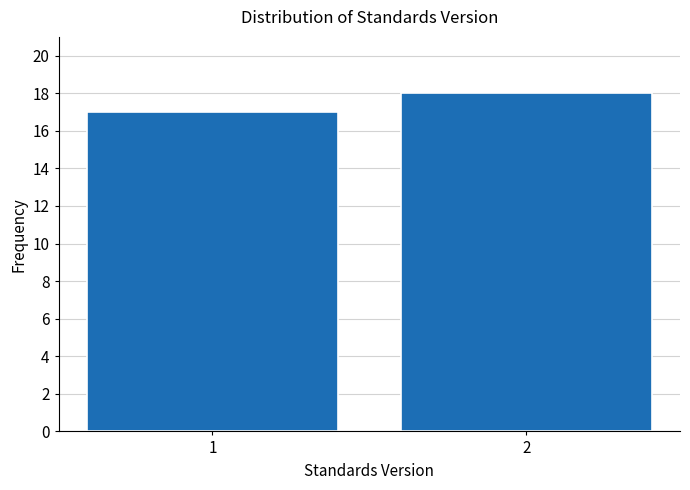

Reading left to right, list all the values displayed in this chart.

1=17	2=18